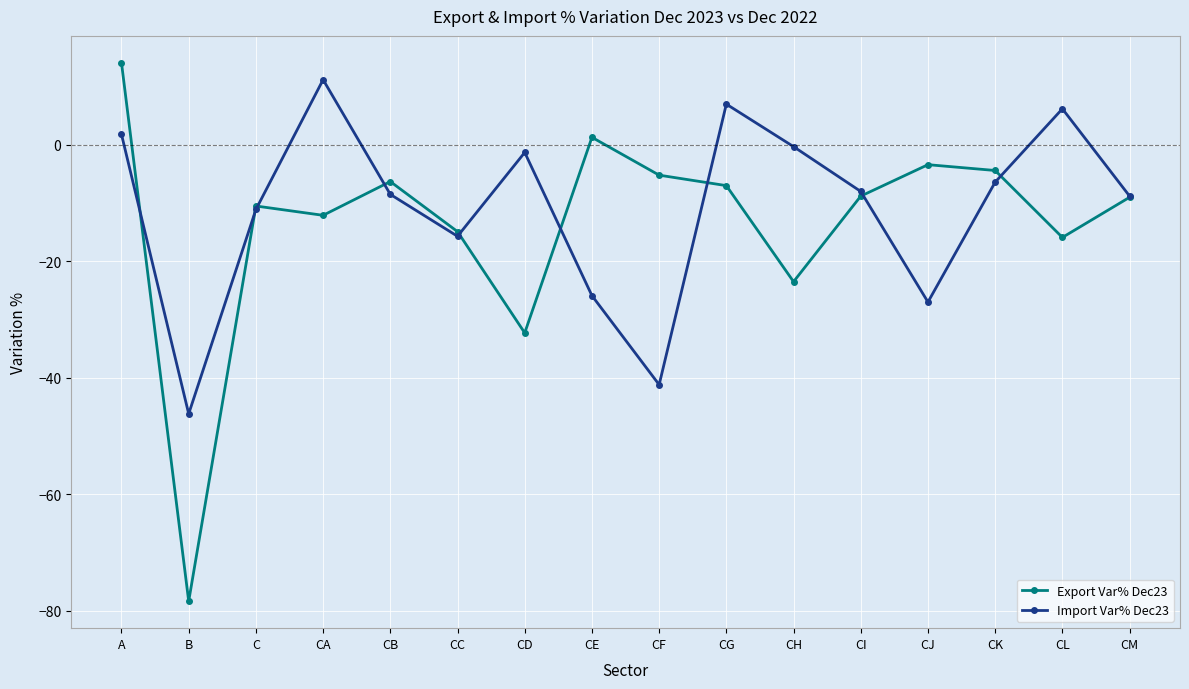

How many series are shown in this chart?

2